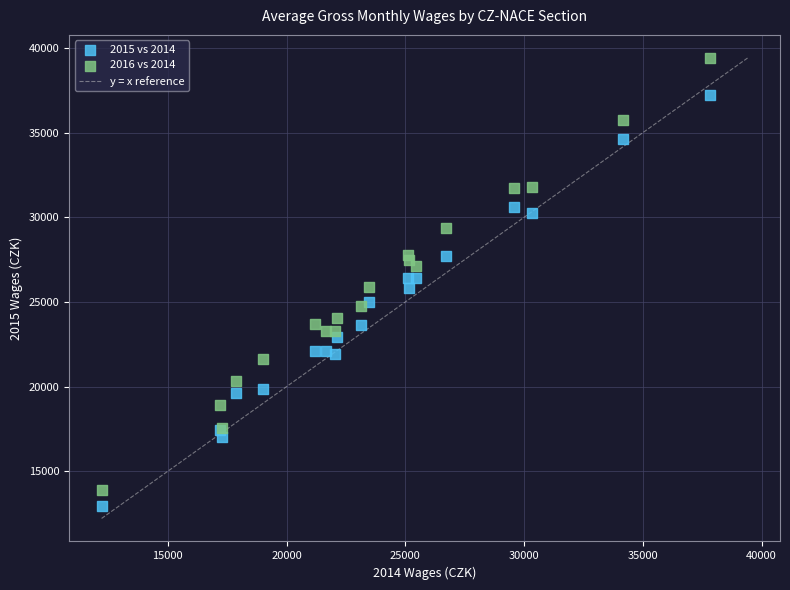

Which series has the largest Y range (max minus min)?

2016 vs 2014